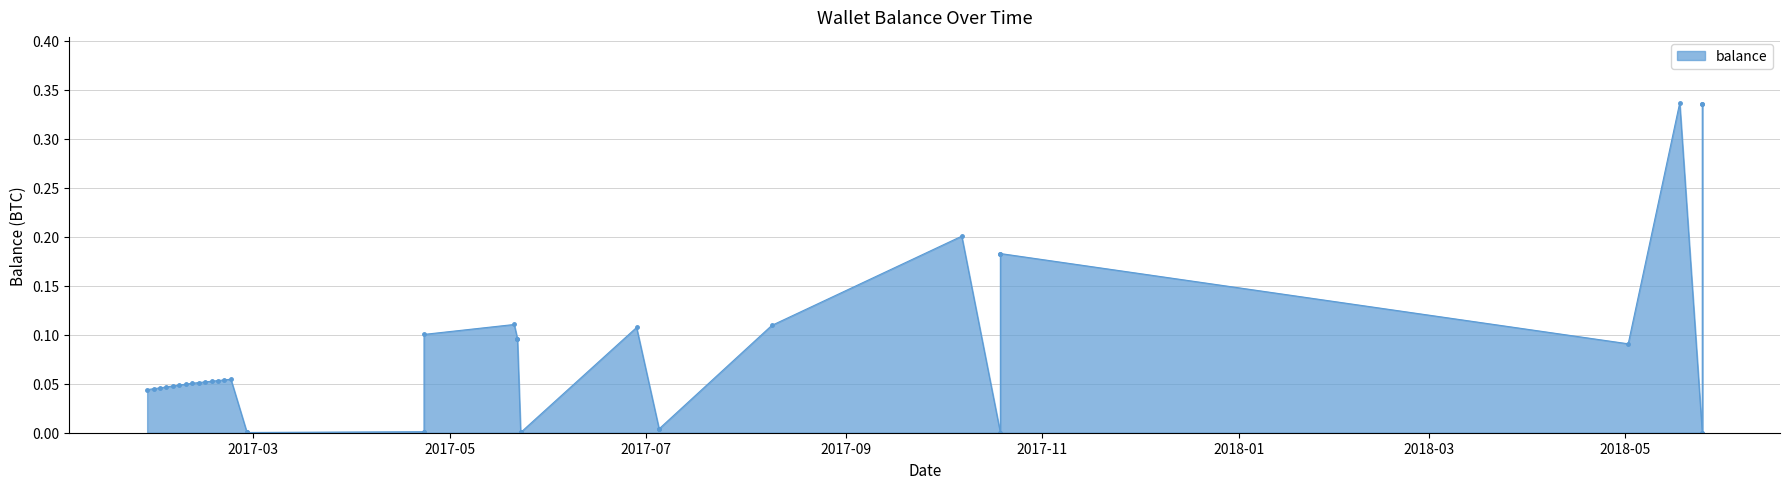

What is the difference between the maximum and minimum values?

0.3